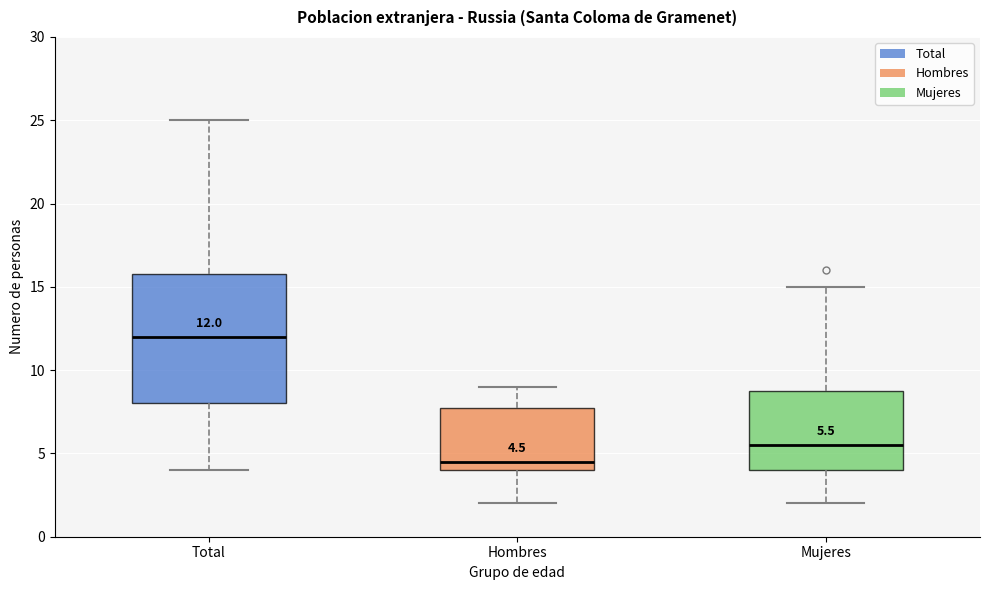

Which box is the tallest, from its lower edge to its upper edge?

Total